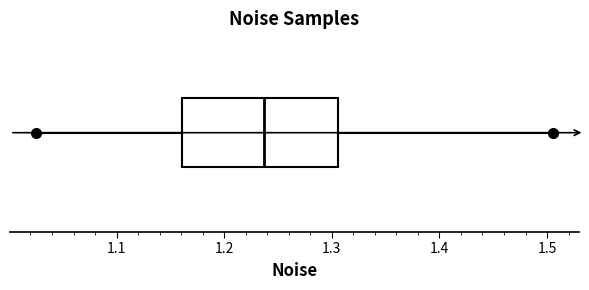

Transcribe this box plot: give where the median line is, the range the box spans, and where the two whiskers end, as read against the x-axis. The values are not printed on the chart, so give them approximately, as read against the axis.

median 1.24, box 1.16 to 1.31, whiskers 1.03 to 1.51